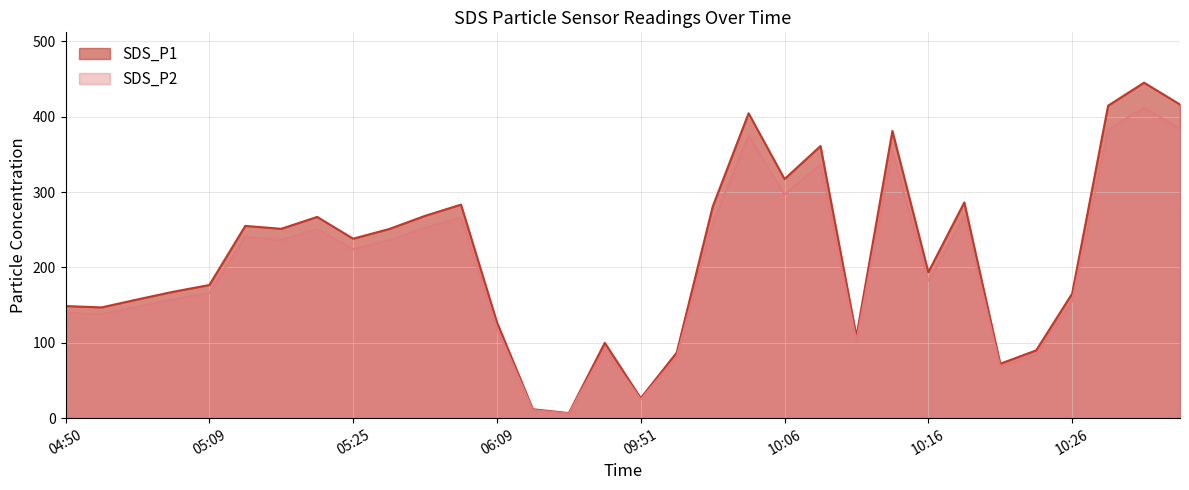

What is the difference between the maximum and minimum values in the SDS_P2 series?

406.0